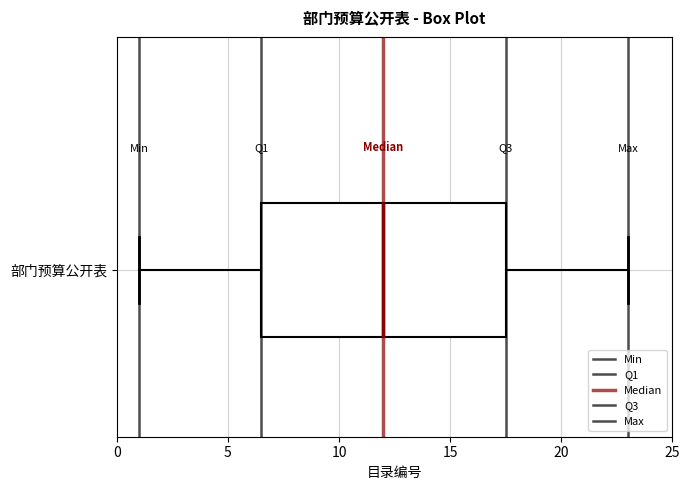

Read this box plot against the x-axis: the position of the median line, the range covered by the box, and the ends of both whiskers. The values are not printed on the chart, so give them approximately, as read against the axis.

median 12.0, box 6.5 to 17.5, whiskers 1.0 to 23.0